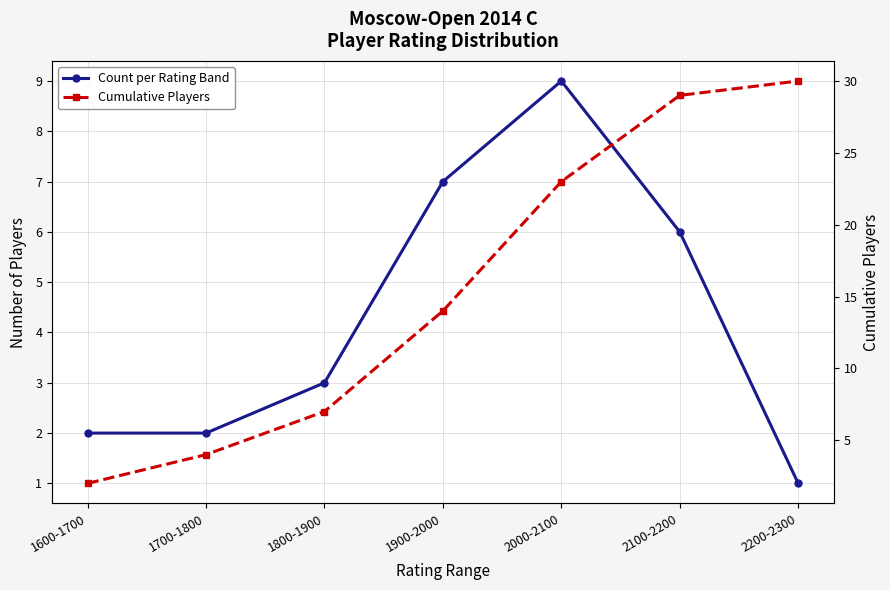

What is the label of the 2nd point from the right?

2100-2200